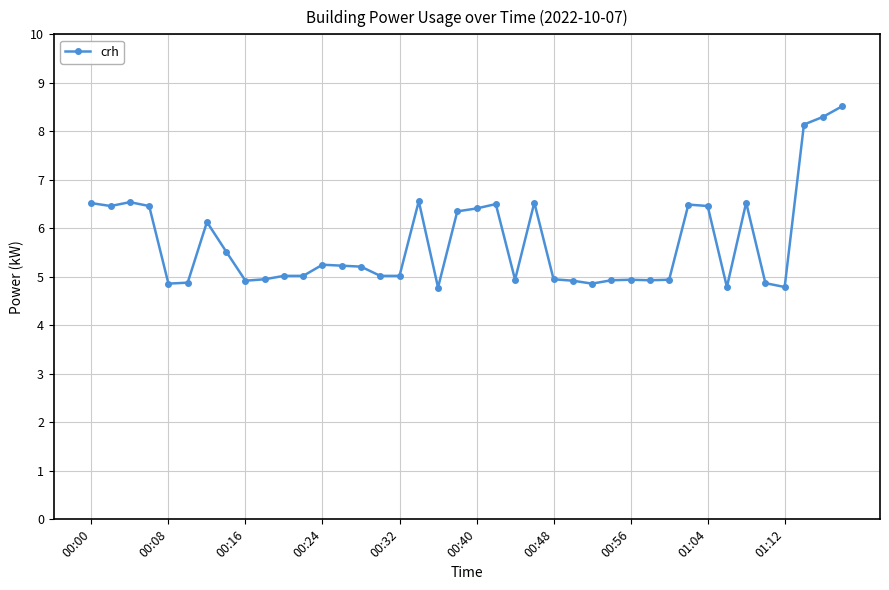

True or false: there are more than 2 points higher than both neighbors.

True